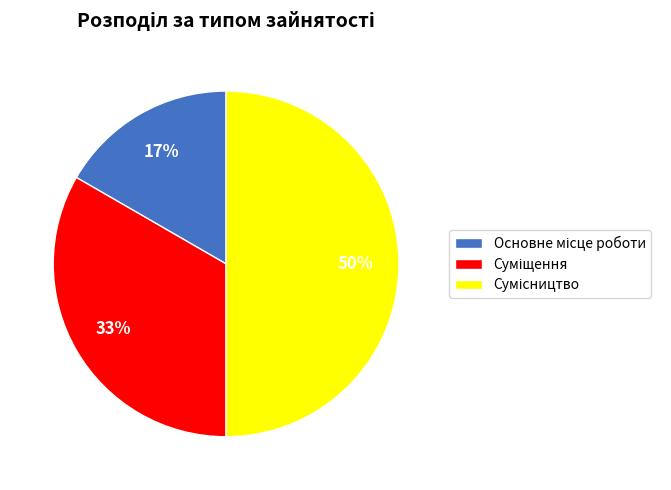

To the nearest percent, what is the average slice percentage?

33%